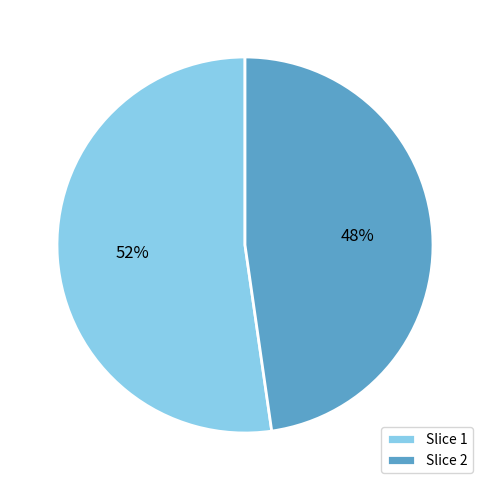

True or false: Slice 1 accounts for 40% of the total.

False